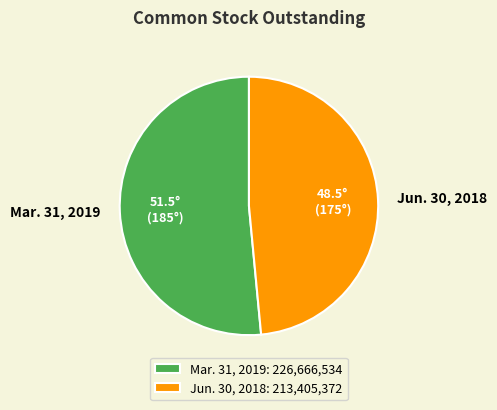

The Mar. 31, 2019 slice represents 52% of the pie. True or false?

True